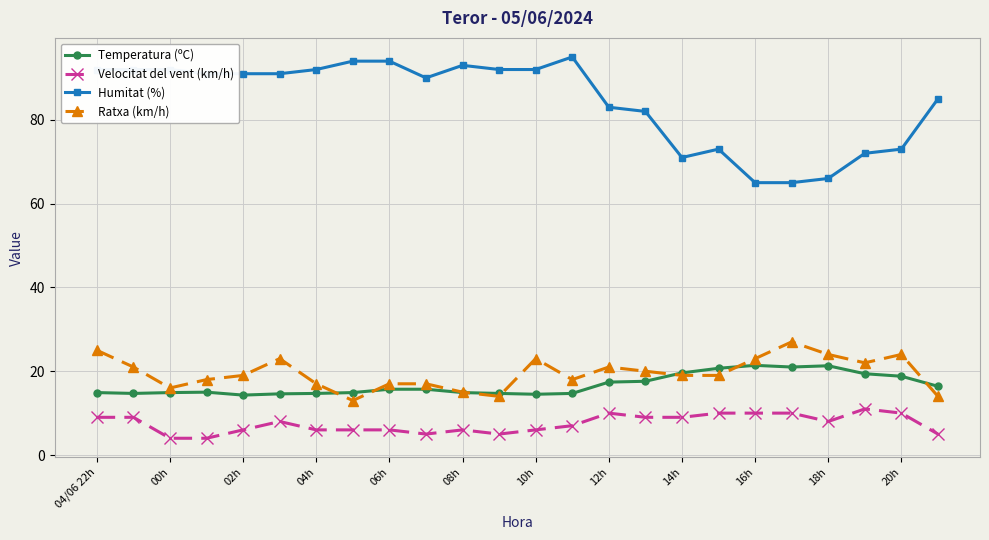

Which series has the largest range (max minus min)?

Humitat (%)